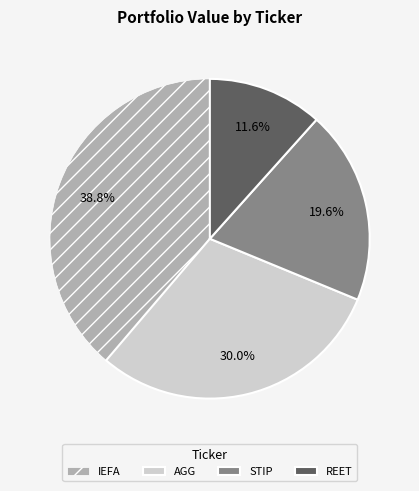

What is the largest slice in the pie chart?

IEFA